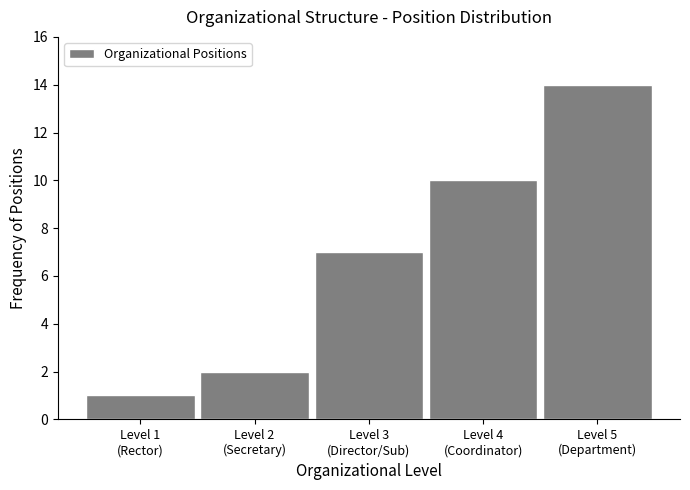

Reading left to right, list all the values displayed in this chart.

1	2	7	10	14